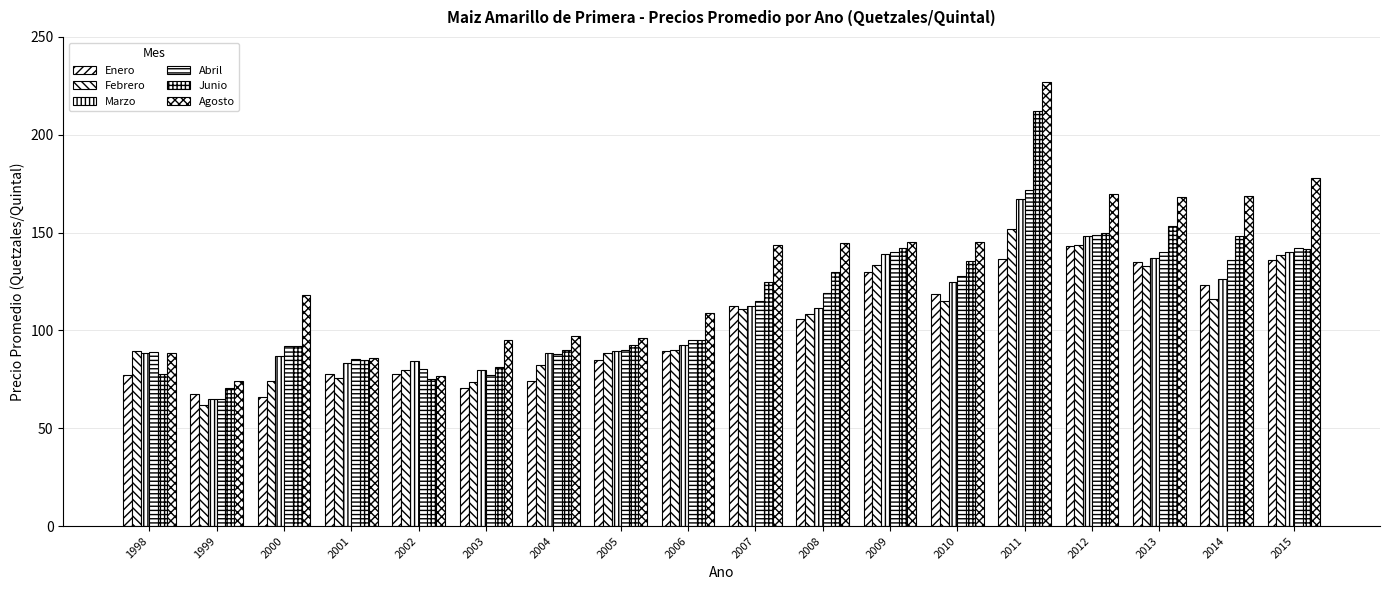

Reading left to right, extract all data points from this chart.

Enero: 77.4	67.5	65.8	77.7	77.5	70.4	74.2	85.0	89.2	112.3	105.8	130.0	118.6	136.7	143.1	134.8	123.0	135.8
Febrero: 89.6	61.7	74.2	75.8	80.0	73.8	82.5	88.2	90.0	110.8	108.5	133.2	115.2	151.8	143.6	132.8	116.0	138.8
Marzo: 88.5	65.0	87.1	83.5	84.6	79.6	88.2	89.5	92.7	112.3	111.4	138.9	124.5	167.0	148.4	136.9	126.1	140.0
Abril: 89.2	65.0	92.1	85.4	80.4	77.3	87.7	90.0	95.0	115.0	119.0	140.3	128.0	171.9	148.9	140.0	135.7	142.0
Junio: 77.5	70.3	92.1	85.0	75.0	81.2	90.0	92.8	95.0	124.6	129.8	142.4	135.7	212.1	150.0	153.3	148.1	141.6
Agosto: 88.6	74.2	118.3	86.1	76.9	95.0	97.3	95.9	108.7	143.8	144.5	145.0	145.3	227.1	169.6	167.9	168.5	177.8